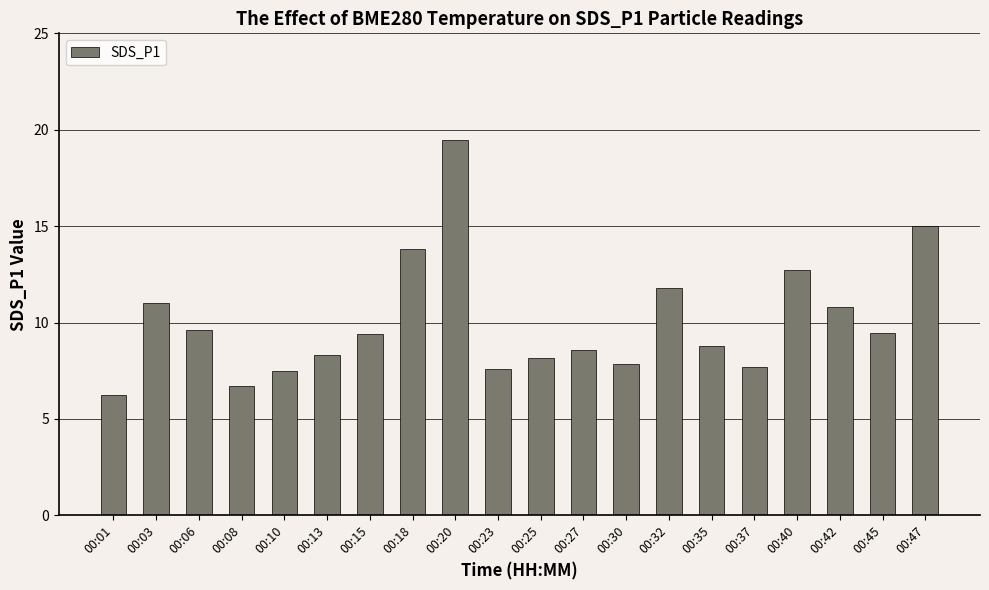

What is the change in value from 00:20 to 00:27?

-10.9